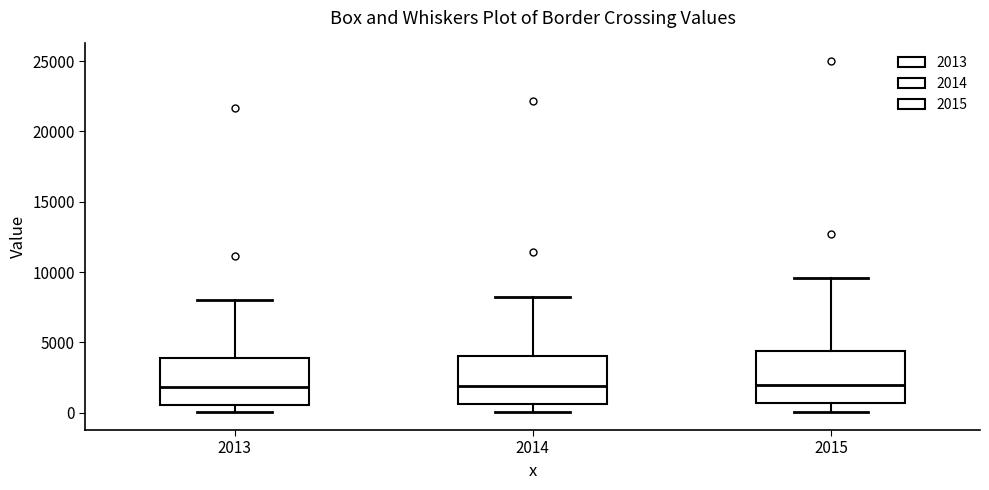

Reading left to right, read every box against the y-axis: the position of its median line, the range the box covers, and the ends of its whiskers. The values are not printed on the chart, so give them approximately, as read against the axis.

2013: median 2000, box 500 to 4000, whiskers 0 to 8000
2014: median 2000, box 500 to 4000, whiskers 0 to 8500
2015: median 2000, box 500 to 4500, whiskers 0 to 9500